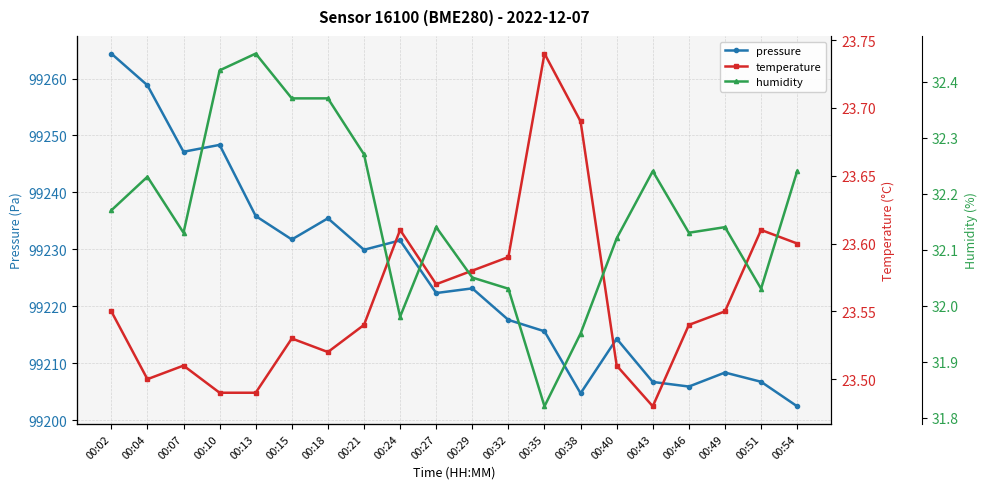

Which series has the largest total across all categories?

pressure